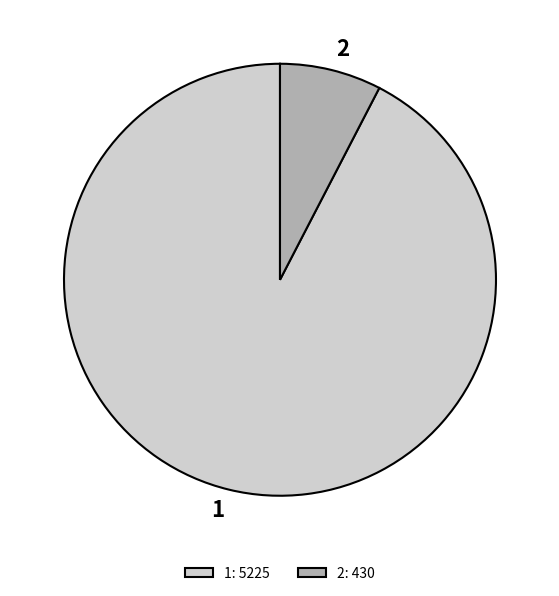

Is there a majority slice in this chart?

Yes